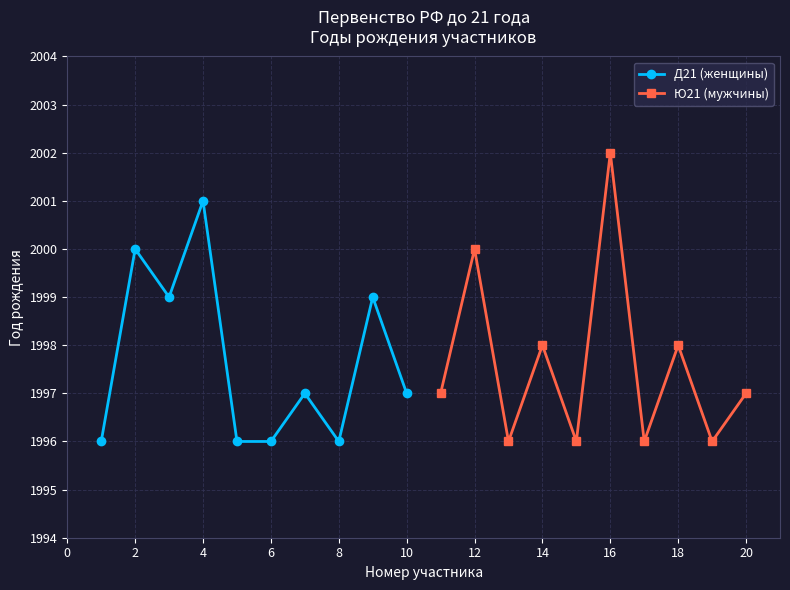

Is it true that Д21 (женщины) equals 3546 at 8?

False